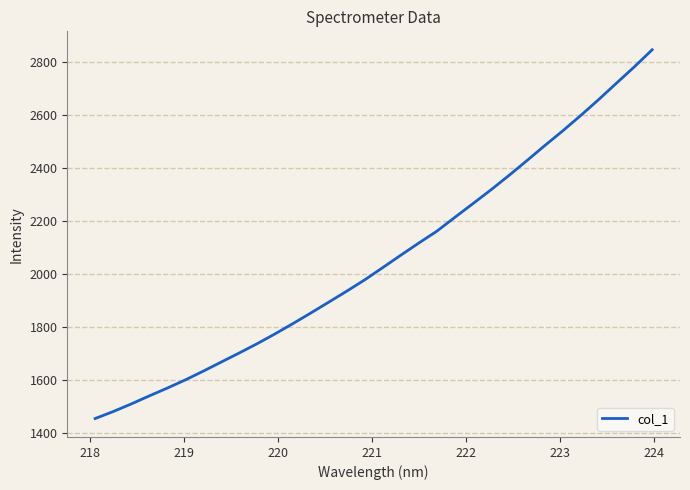

What is the smallest value displayed?

1456.3